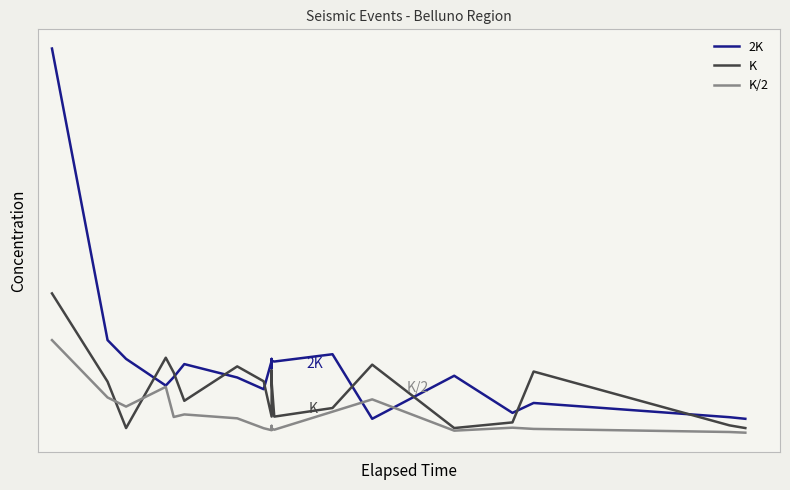

At how many categories does at least one series exceed 1?

1